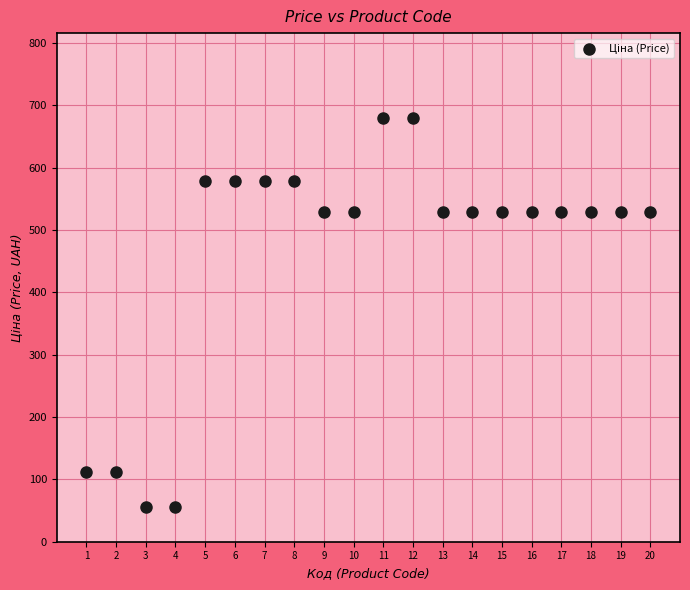

What is the range of X values (max minus min)?

19.0